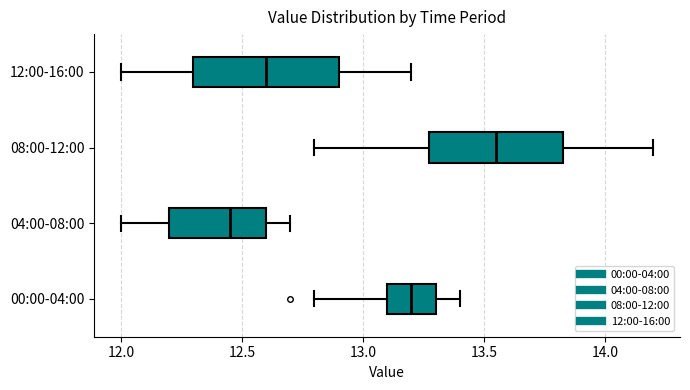

Reading bottom to top, read every box against the x-axis: the position of its median line, the range the box covers, and the ends of its whiskers. The values are not printed on the chart, so give them approximately, as read against the axis.

00:00-04:00: median 13.20, box 13.10 to 13.30, whiskers 12.80 to 13.40
04:00-08:00: median 12.45, box 12.20 to 12.60, whiskers 12.00 to 12.70
08:00-12:00: median 13.55, box 13.30 to 13.85, whiskers 12.80 to 14.20
12:00-16:00: median 12.60, box 12.30 to 12.90, whiskers 12.00 to 13.20